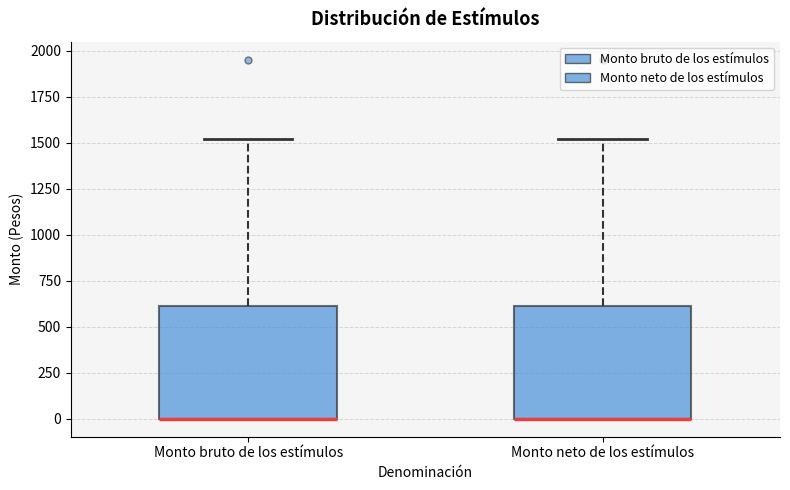

Reading left to right, read every box against the y-axis: the position of its median line, the range the box covers, and the ends of its whiskers. The values are not printed on the chart, so give them approximately, as read against the axis.

Monto bruto de los estímulos: median 0 (drawn on the box's lower edge), box 0 to 600, whiskers 0 to 1500
Monto neto de los estímulos: median 0 (drawn on the box's lower edge), box 0 to 600, whiskers 0 to 1500